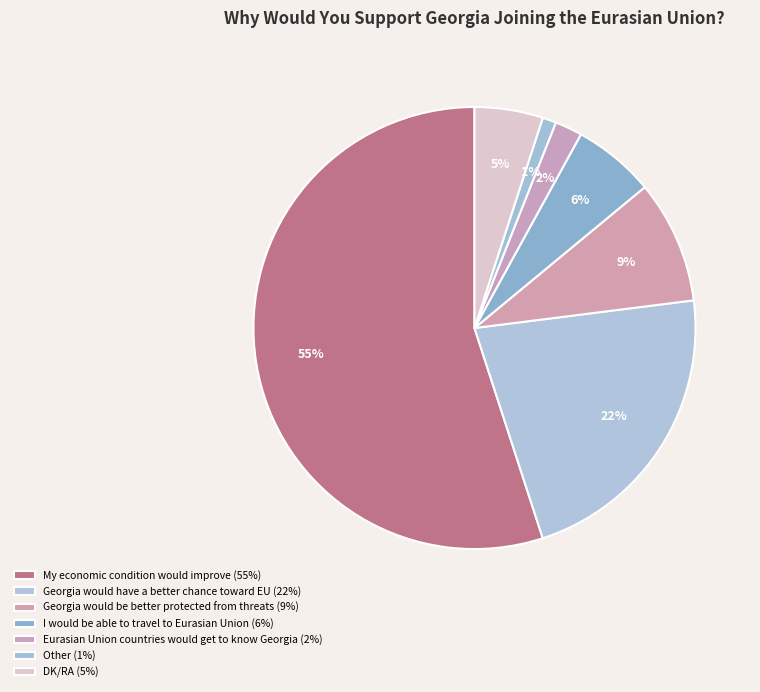

Which slice is the largest?

My economic condition would improve